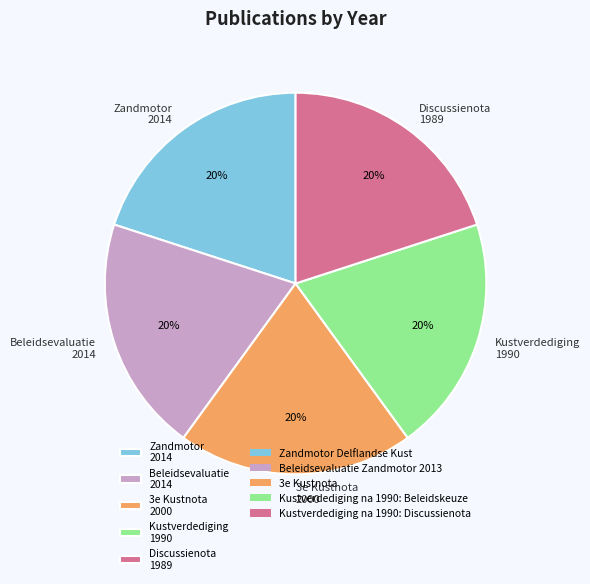

To the nearest percent, what portion does Zandmotor 2014 represent?

20%